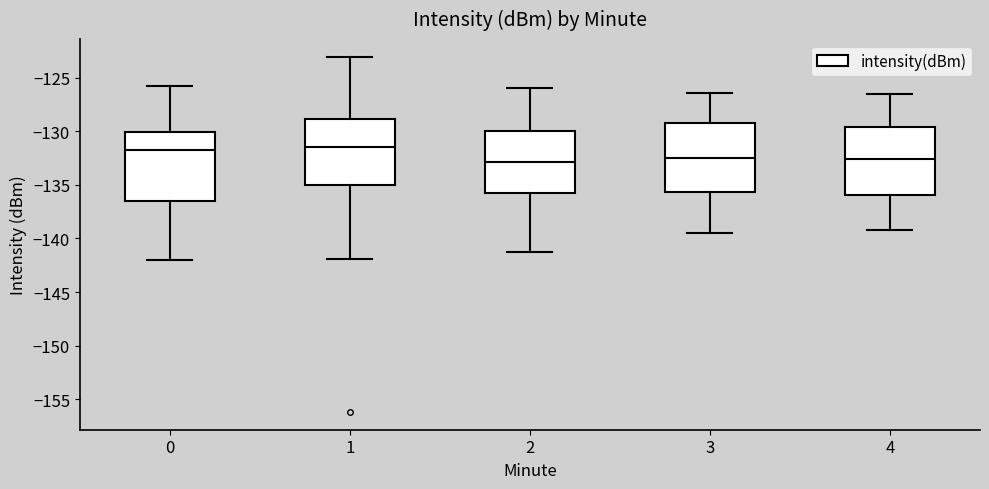

Reading left to right, read every box against the y-axis: the position of its median line, the range the box covers, and the ends of its whiskers. The values are not printed on the chart, so give them approximately, as read against the axis.

0: median -131.5, box -136.5 to -130.0, whiskers -142.0 to -126.0
1: median -131.5, box -135.0 to -129.0, whiskers -142.0 to -123.0
2: median -133.0, box -136.0 to -130.0, whiskers -141.0 to -126.0
3: median -132.5, box -135.5 to -129.0, whiskers -139.5 to -126.5
4: median -132.5, box -136.0 to -129.5, whiskers -139.0 to -126.5